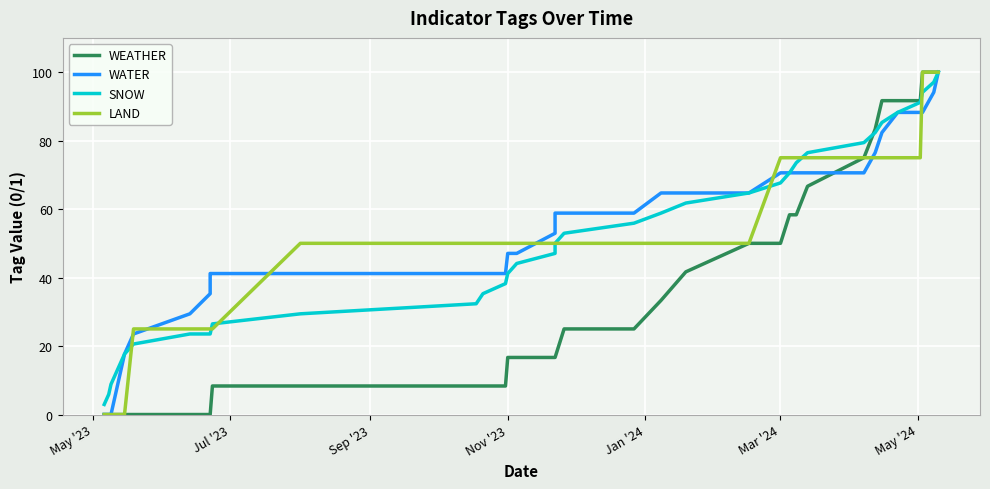

At which label does WEATHER reach its minimum?

May '23